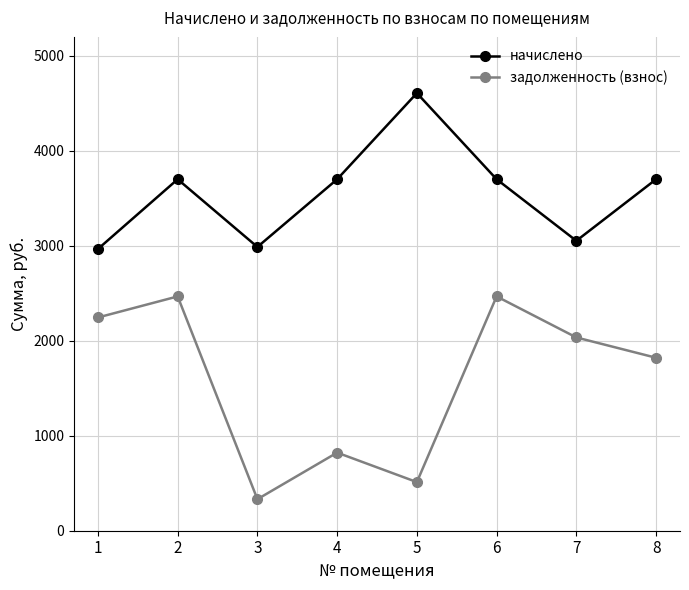

List the series in order of their peak value, lowest first.

задолженность (взнос), начислено